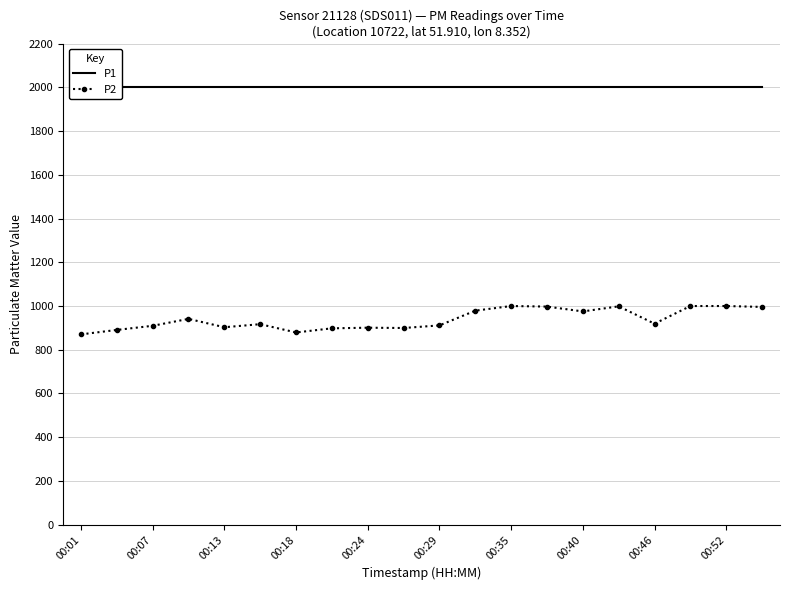

True or false: P1 has more than 1 interior local peaks.

False